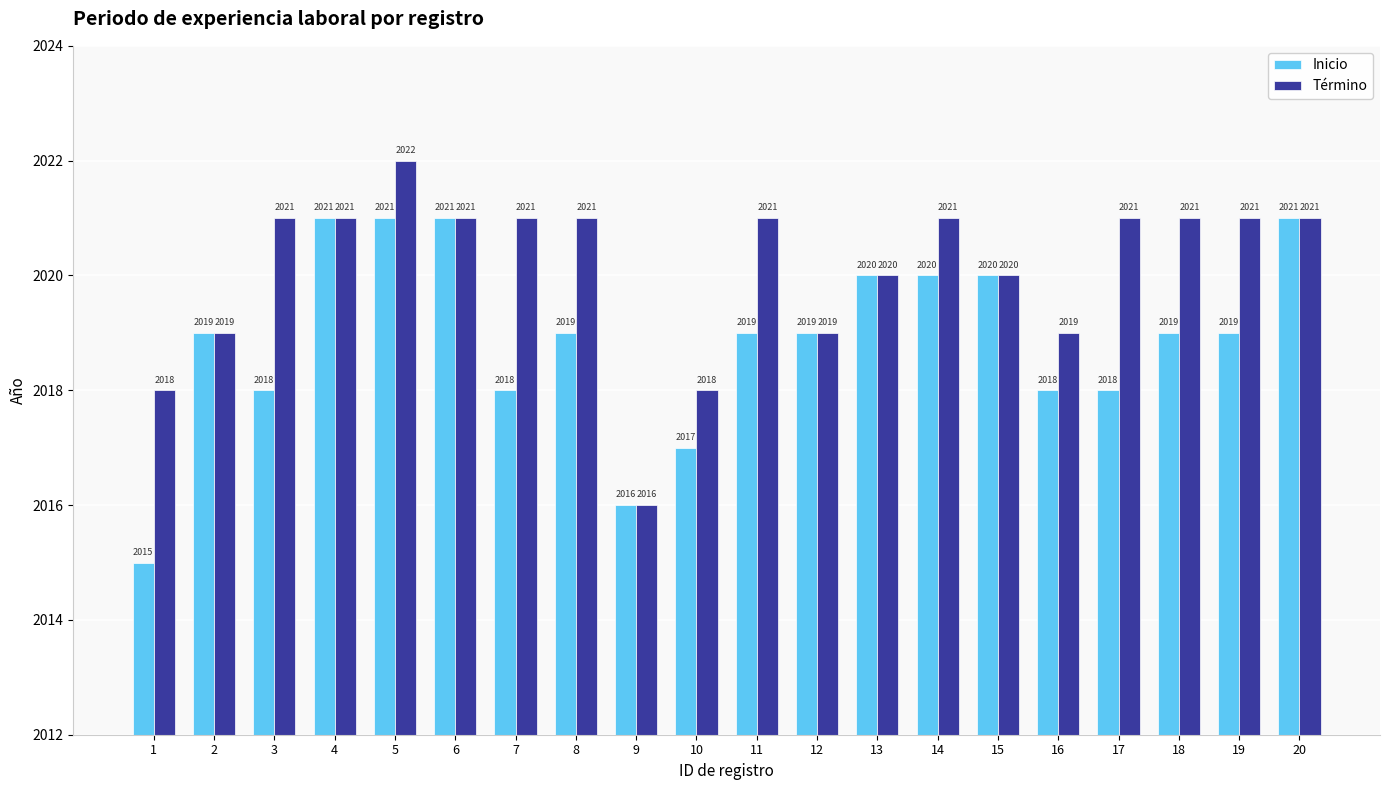

At which category does the chart reach its peak across all series?

5